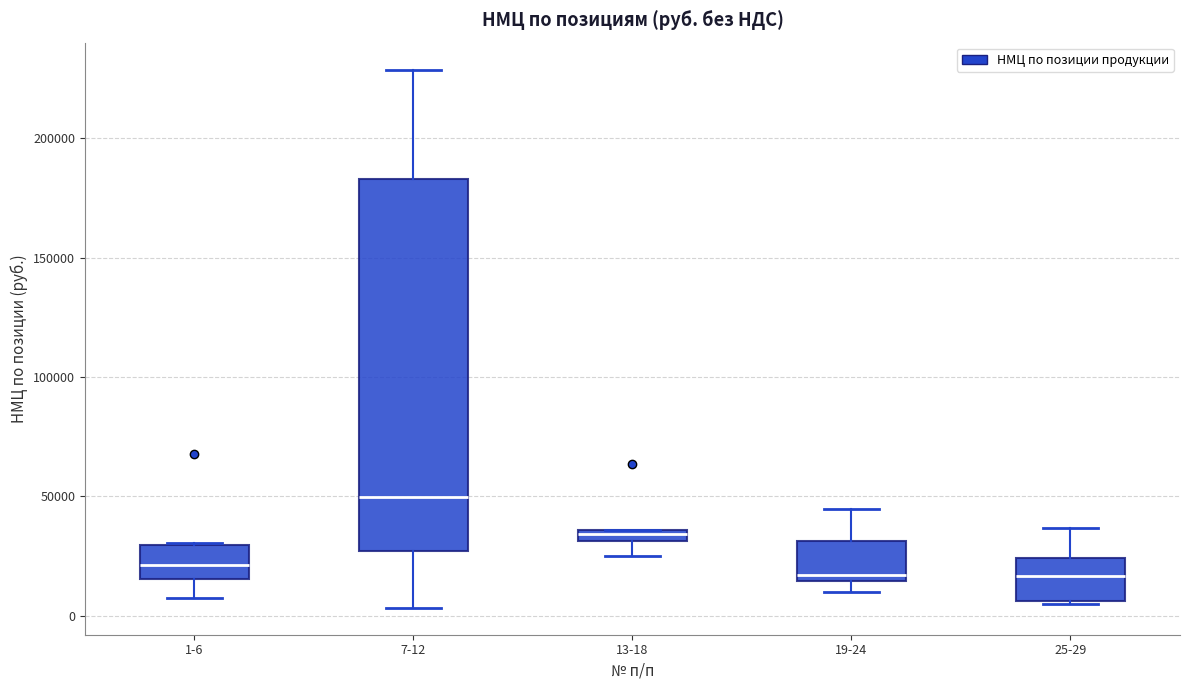

Which box is the tallest, from its lower edge to its upper edge?

7-12